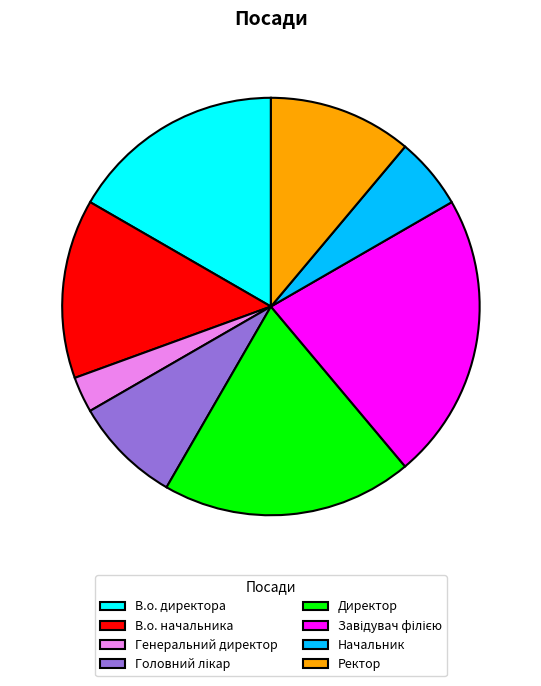

Which category has the smallest portion of the pie?

Генеральний директор